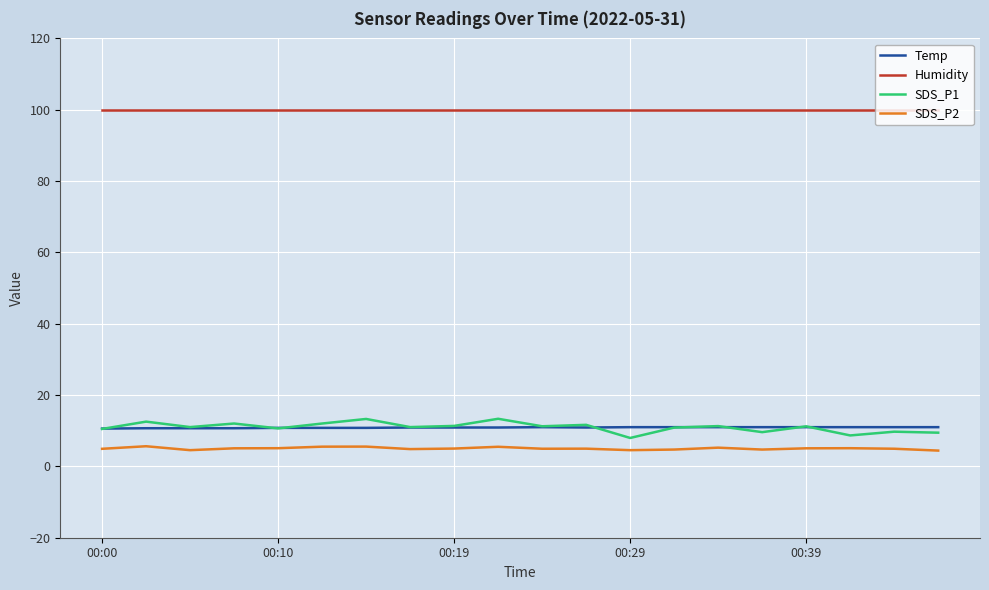

Which series has the widest spread of values?

SDS_P1